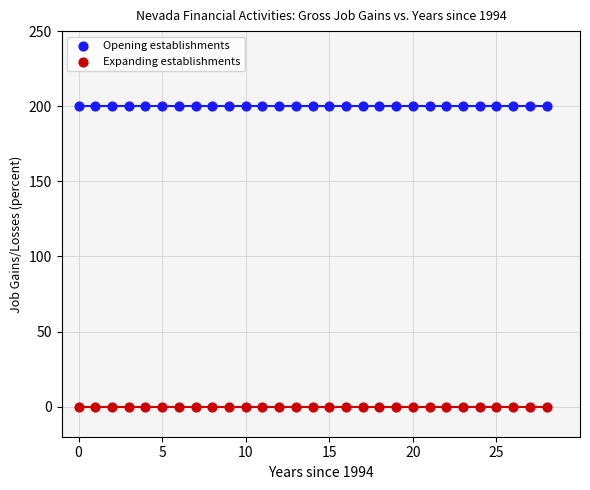

What are all the series names shown in the legend?

Opening establishments, Expanding establishments